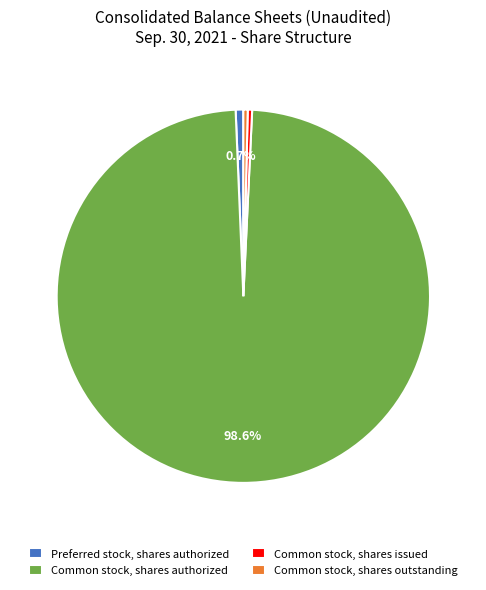

Combined, do Preferred stock, shares authorized and Common stock, shares issued account for over 50%?

No